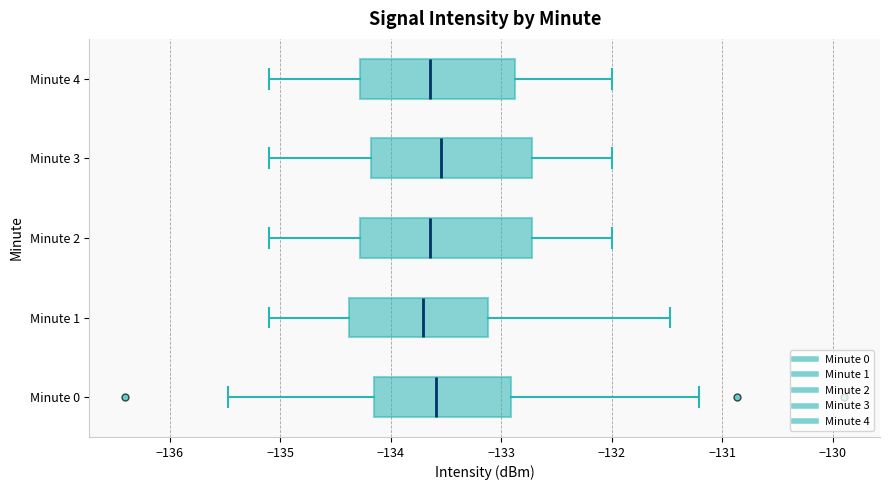

Reading bottom to top, read every box against the x-axis: the position of its median line, the range the box covers, and the ends of its whiskers. The values are not printed on the chart, so give them approximately, as read against the axis.

Minute 0: median -133.6, box -134.1 to -132.9, whiskers -135.5 to -131.2
Minute 1: median -133.7, box -134.4 to -133.1, whiskers -135.1 to -131.5
Minute 2: median -133.6, box -134.3 to -132.7, whiskers -135.1 to -132.0
Minute 3: median -133.5, box -134.2 to -132.7, whiskers -135.1 to -132.0
Minute 4: median -133.6, box -134.3 to -132.9, whiskers -135.1 to -132.0